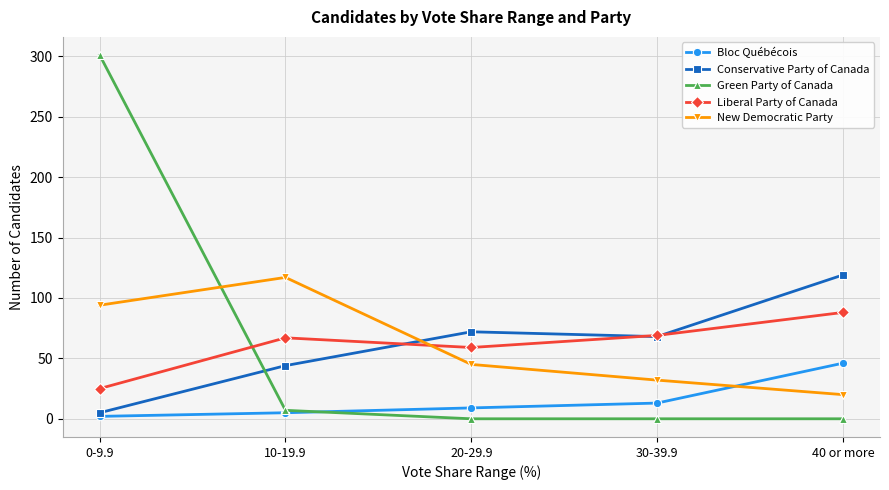

What is the label of the 4th point from the left?

30-39.9